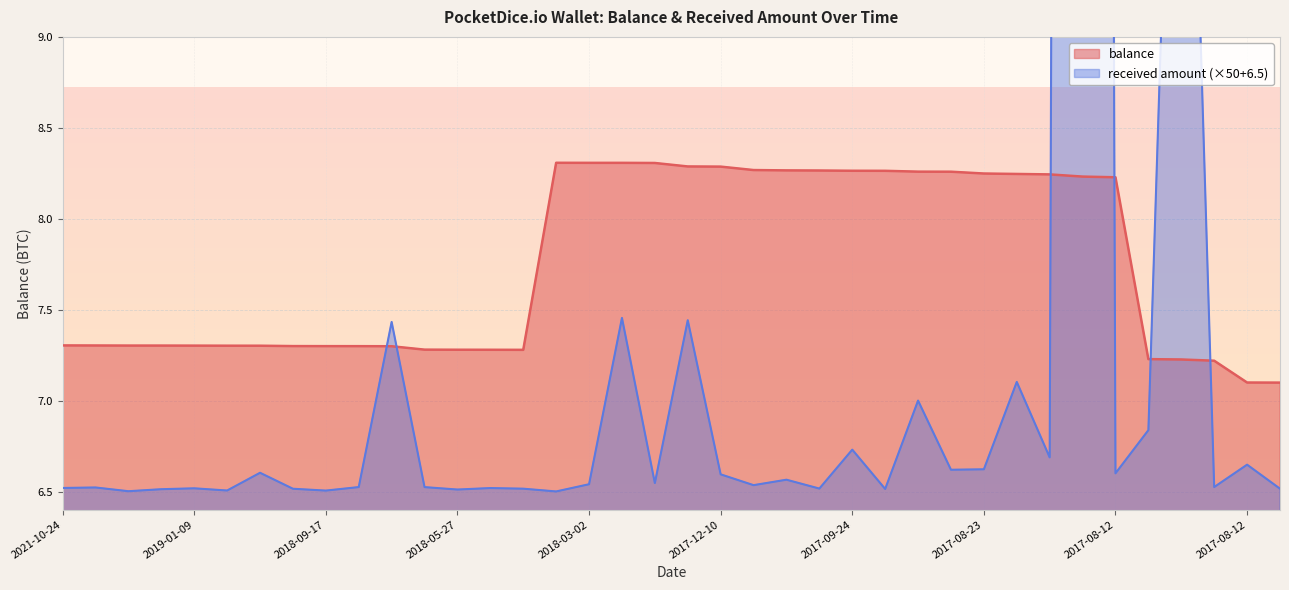

The value of balance at 2017-08-27 is 14.6. True or false?

False